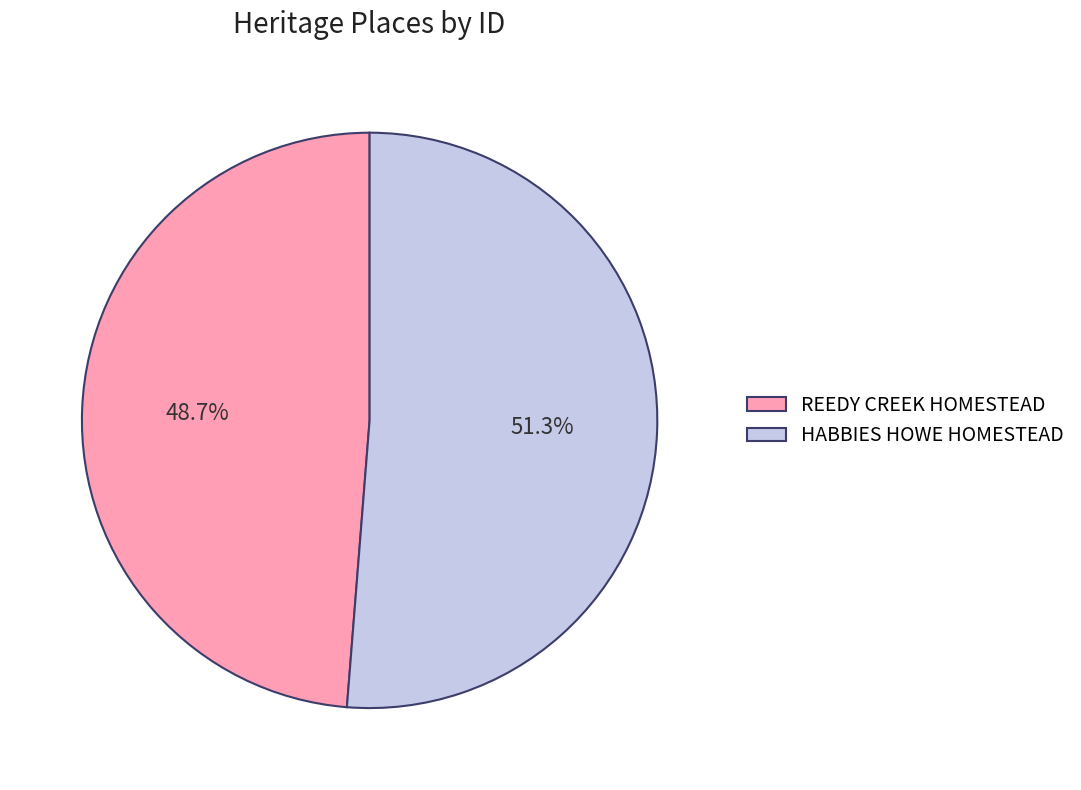

Which has a higher value, HABBIES HOWE HOMESTEAD or REEDY CREEK HOMESTEAD?

HABBIES HOWE HOMESTEAD